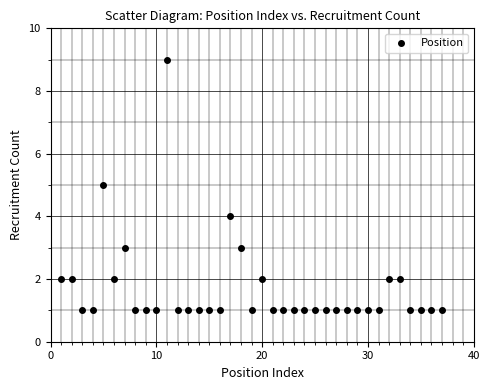

What is the range of Y values (max minus min)?

8